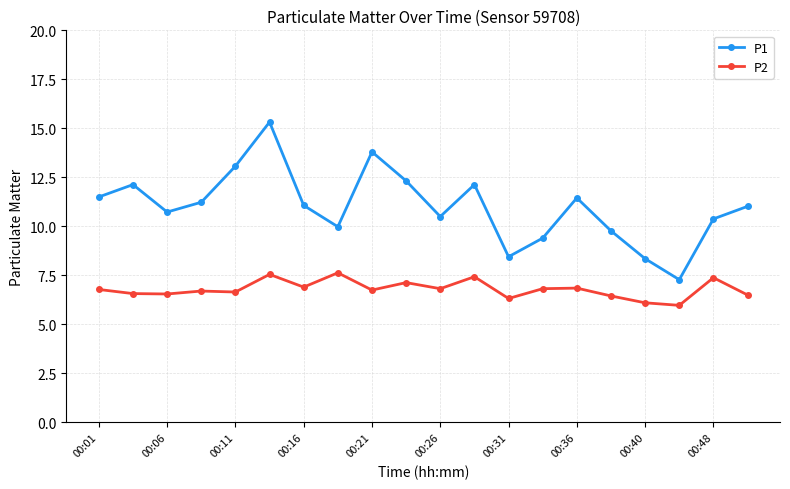

True or false: P1 and P2 cross at least once.

False